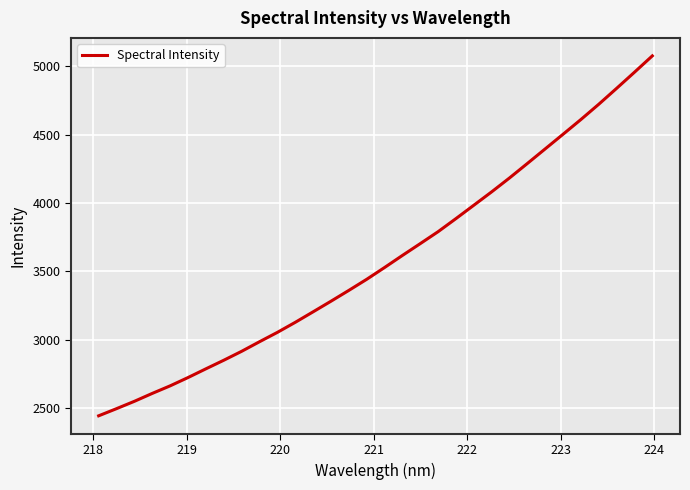

What is the smallest value displayed?

2443.1